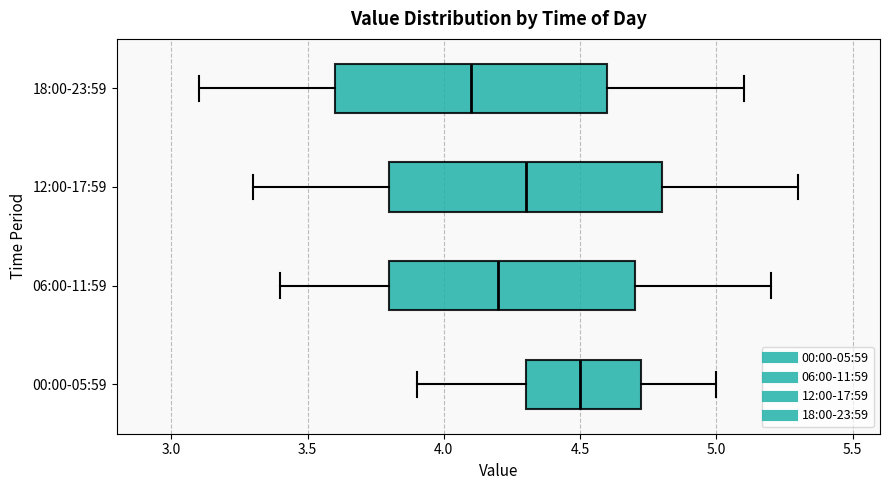

Reading bottom to top, transcribe this box plot: for each box, give where its median line is, the range the box spans, and where its two whiskers end, as read against the x-axis. The values are not printed on the chart, so give them approximately, as read against the axis.

00:00-05:59: median 4.50, box 4.30 to 4.75, whiskers 3.90 to 5.00
06:00-11:59: median 4.20, box 3.80 to 4.70, whiskers 3.40 to 5.20
12:00-17:59: median 4.30, box 3.80 to 4.80, whiskers 3.30 to 5.30
18:00-23:59: median 4.10, box 3.60 to 4.60, whiskers 3.10 to 5.10